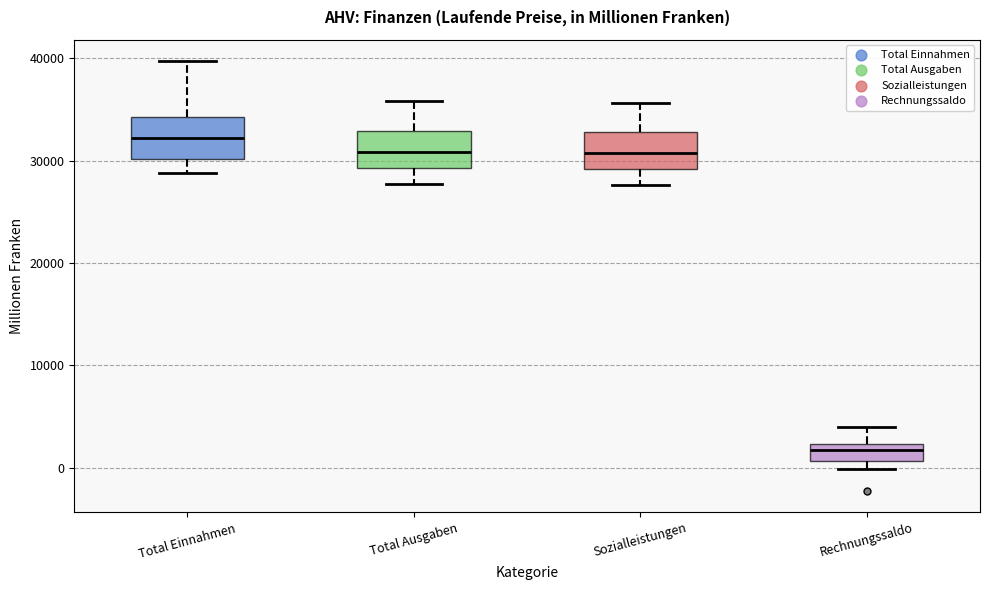

Where is the upper edge of the box for Rechnungssaldo on the y-axis? The values are not printed on the chart, so give them approximately, as read against the axis.

2000